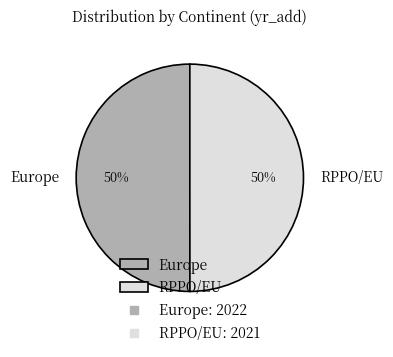

To the nearest percent, what is the average slice percentage?

50%